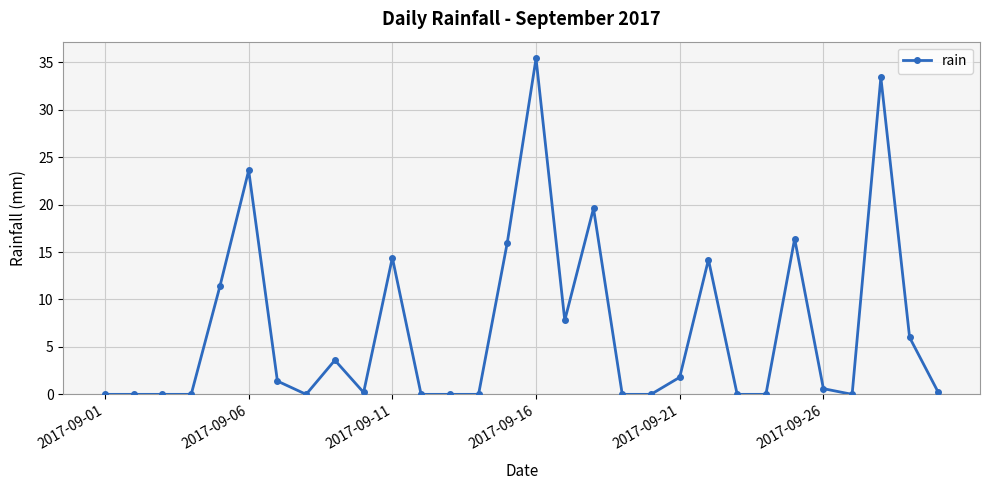

What is the greatest value displayed?

35.4